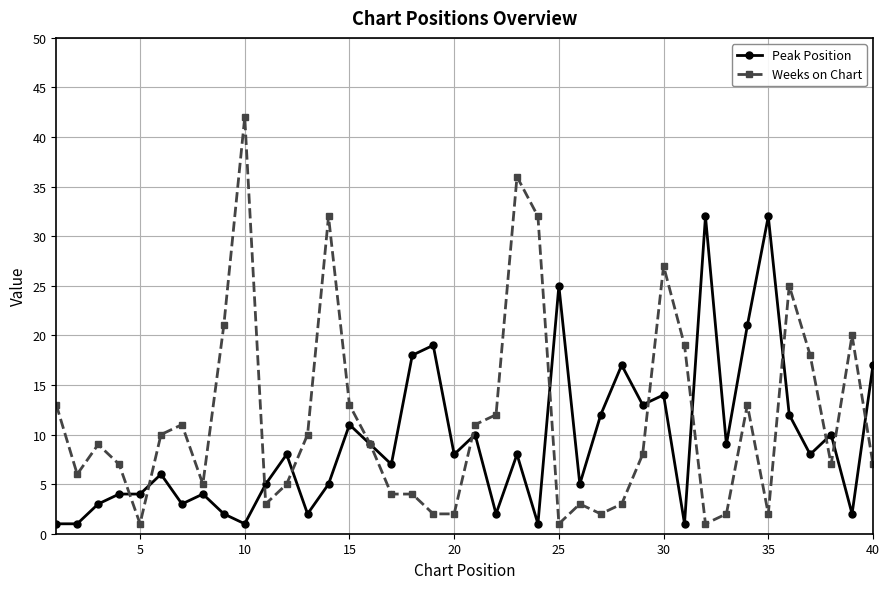

Which series has the largest range (max minus min)?

Weeks on Chart